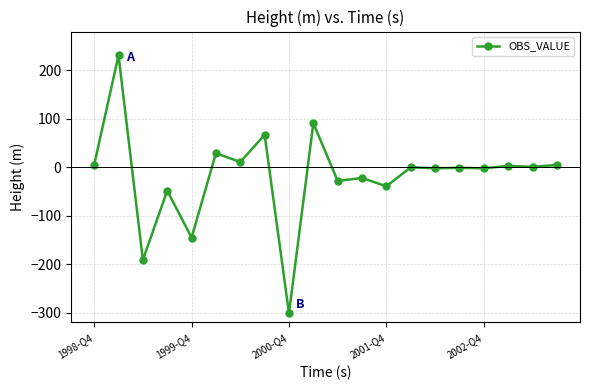

How many distinct data groups are displayed?

1